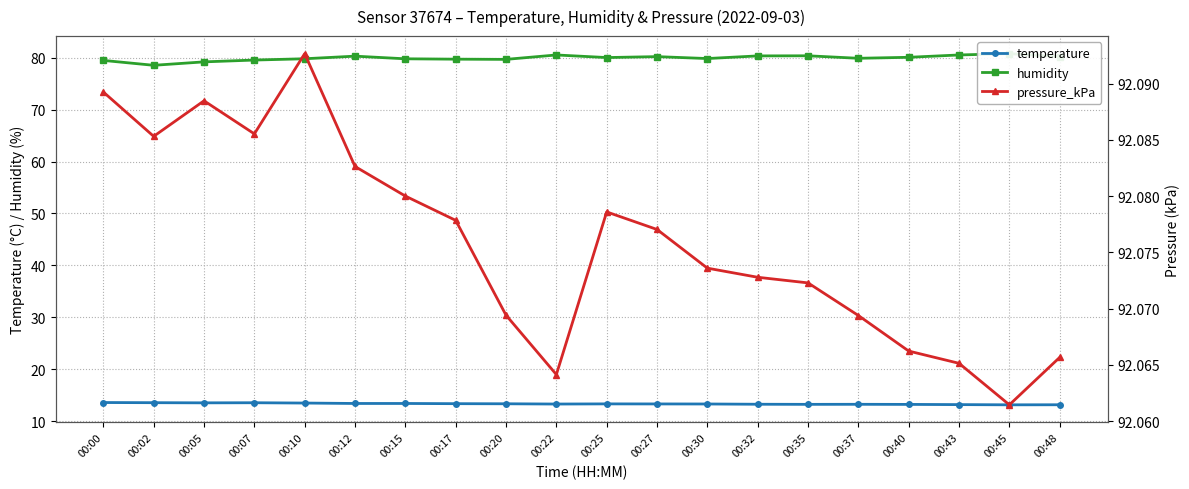

Between 00:12 and 00:25, which is larger?

00:12